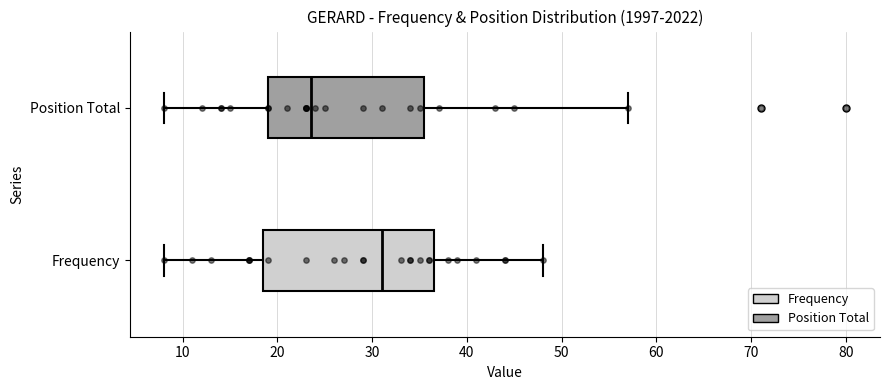

Where is the right edge of the box for Frequency on the x-axis? The values are not printed on the chart, so give them approximately, as read against the axis.

37